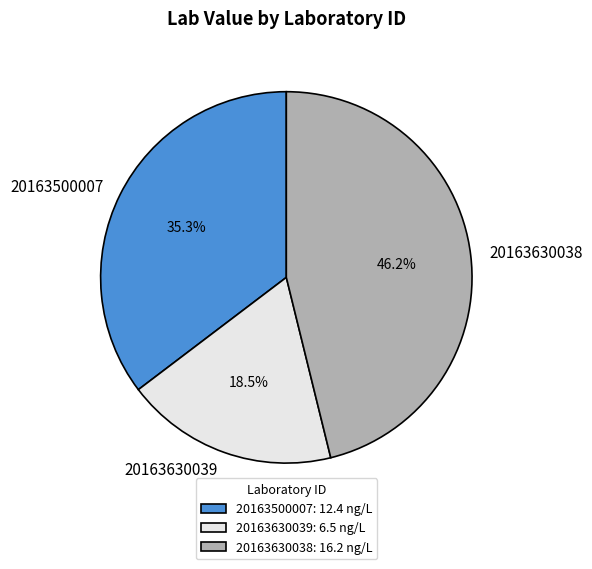

To the nearest percent, what is the difference between the largest and smallest slice percentages?

28%